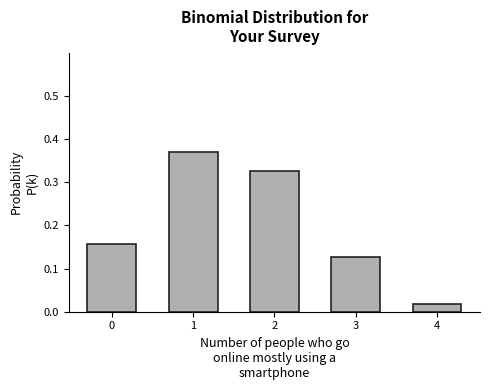

What is the change in value from 0 to 2?

+0.2